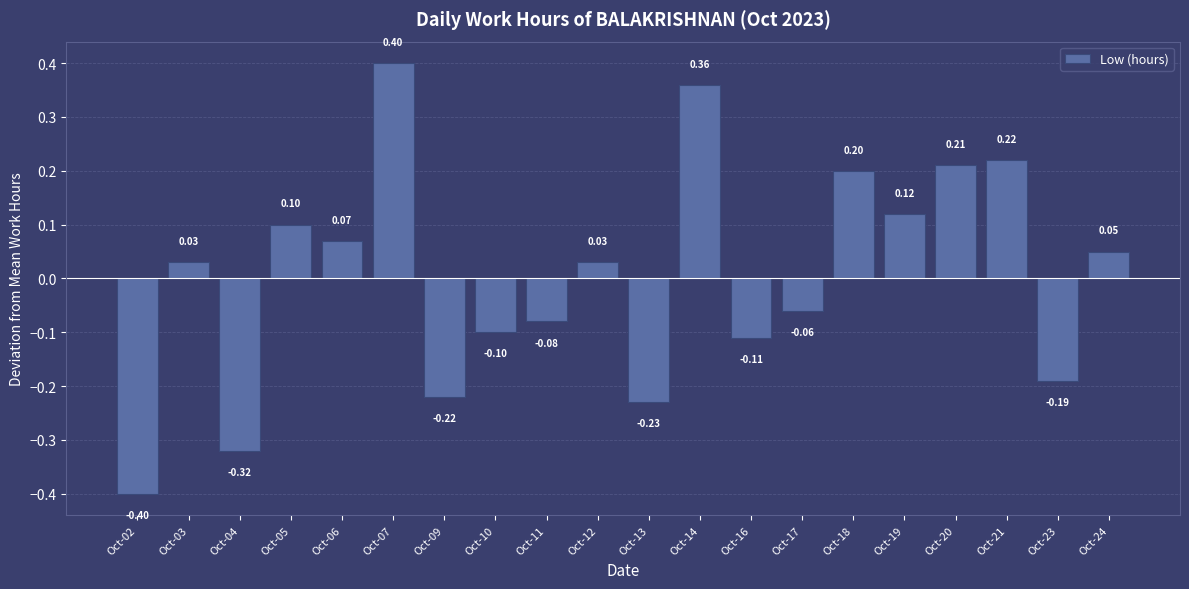

Between Oct-04 and Oct-17, which is larger?

Oct-17